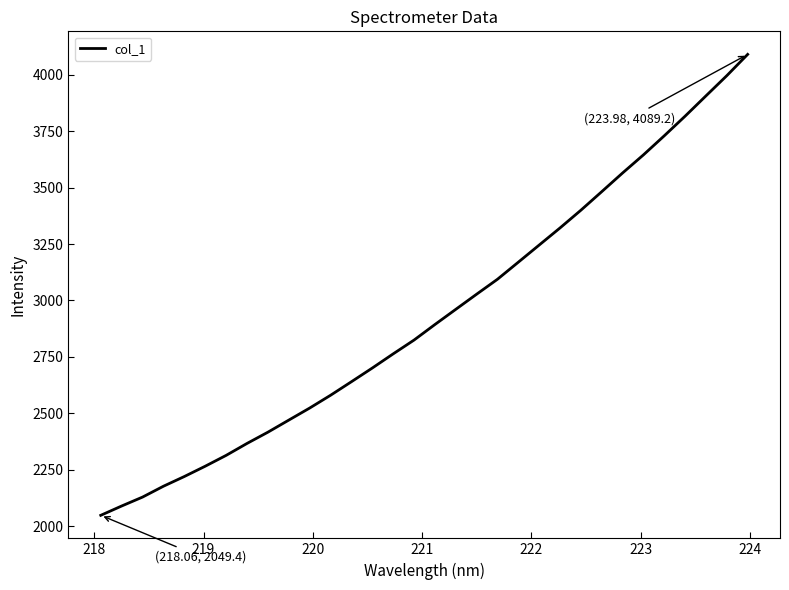

What is the minimum value shown in the chart?

2049.4